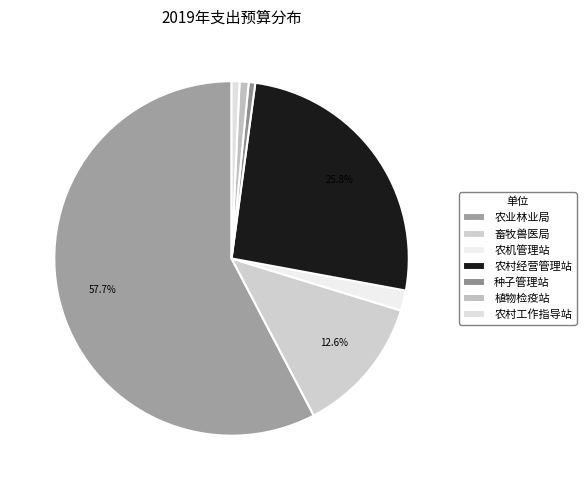

Which category has the smallest portion of the pie?

种子管理站